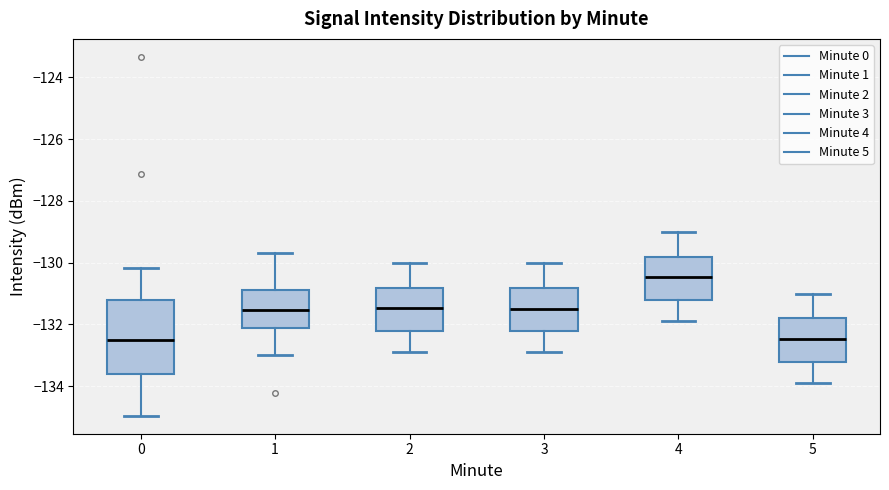

Reading left to right, read every box against the y-axis: the position of its median line, the range the box covers, and the ends of its whiskers. The values are not printed on the chart, so give them approximately, as read against the axis.

0: median -132.4, box -133.6 to -131.2, whiskers -135.0 to -130.2
1: median -131.6, box -132.2 to -130.8, whiskers -133.0 to -129.6
2: median -131.4, box -132.2 to -130.8, whiskers -133.0 to -130.0
3: median -131.6, box -132.2 to -130.8, whiskers -133.0 to -130.0
4: median -130.4, box -131.2 to -129.8, whiskers -132.0 to -129.0
5: median -132.4, box -133.2 to -131.8, whiskers -134.0 to -131.0